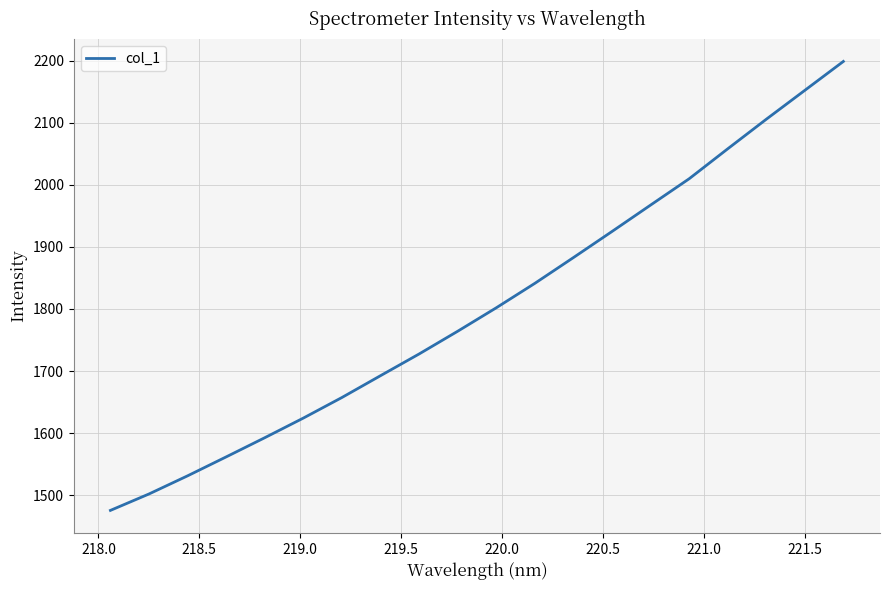

What is the greatest value displayed?

2198.9